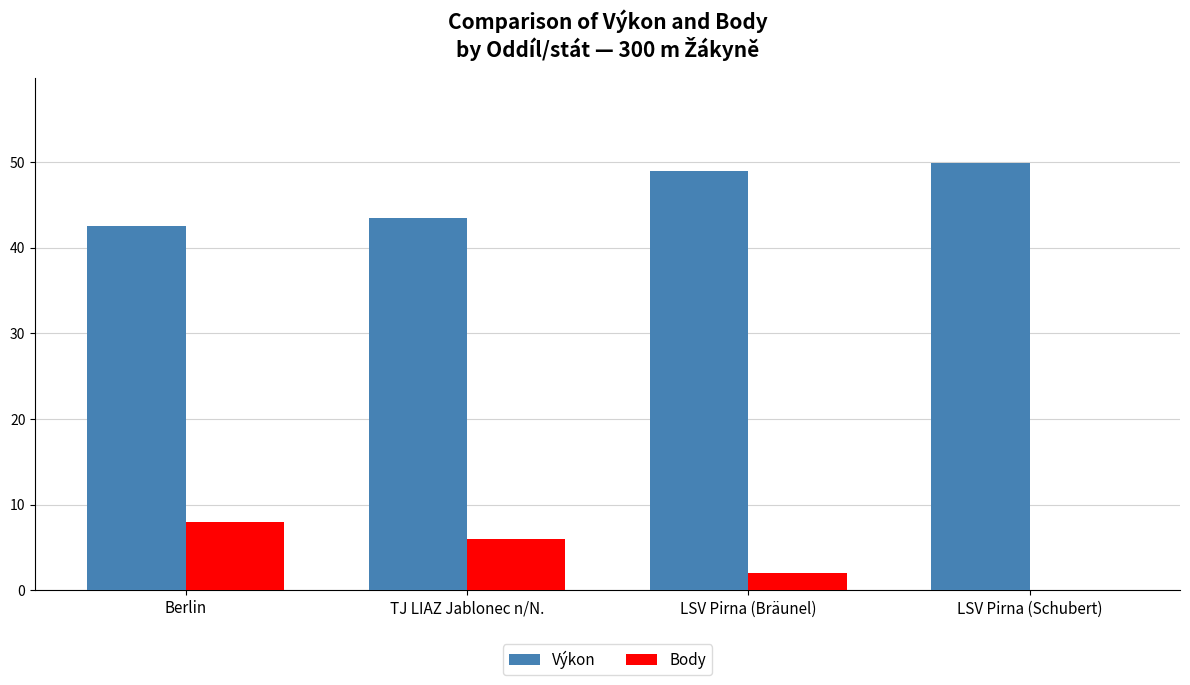

What value does the Výkon series have at LSV Pirna (Bräunel)?

49.0